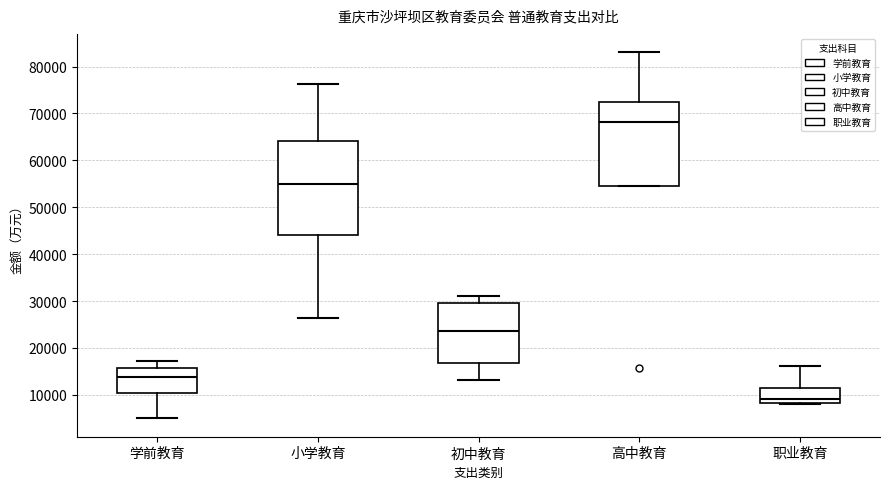

Where is the upper edge of the box for 学前教育 on the y-axis? The values are not printed on the chart, so give them approximately, as read against the axis.

16000